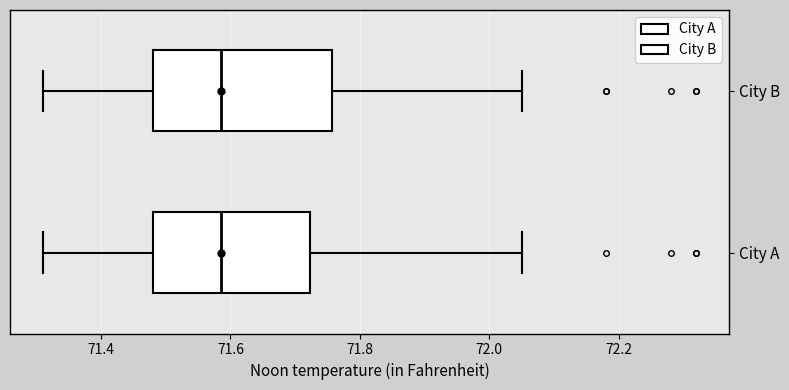

Reading bottom to top, read every box against the x-axis: the position of its median line, the range the box covers, and the ends of its whiskers. The values are not printed on the chart, so give them approximately, as read against the axis.

City A: median 71.58, box 71.48 to 71.72, whiskers 71.32 to 72.06
City B: median 71.58, box 71.48 to 71.76, whiskers 71.32 to 72.06